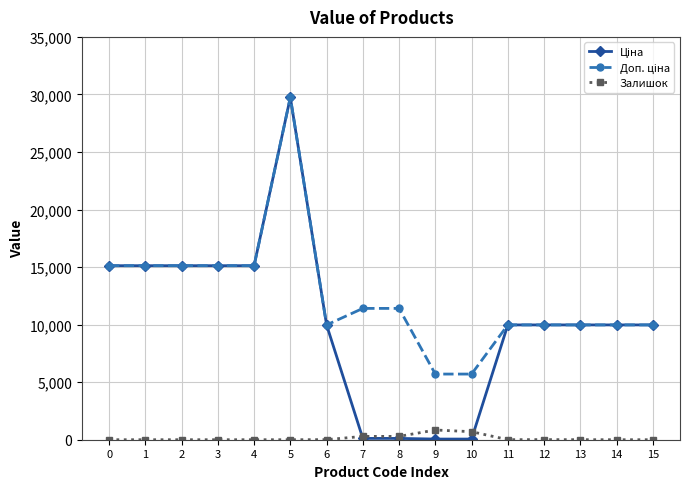

True or false: Залишок has more than 0 interior local peaks.

True